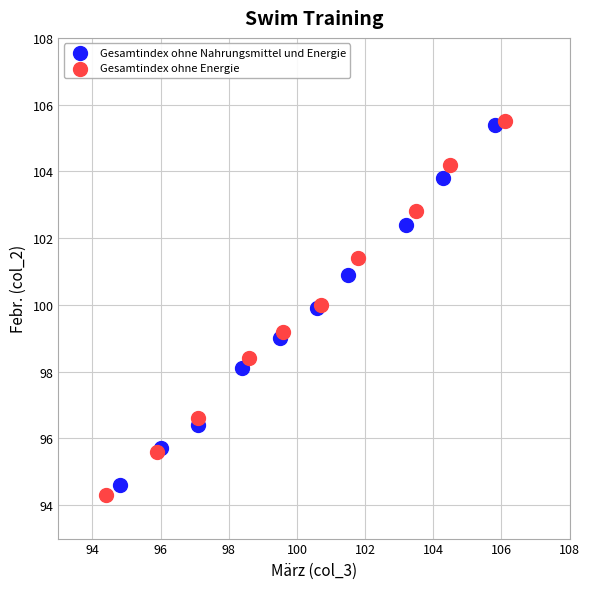

Which series has the widest spread of Y values?

Gesamtindex ohne Energie